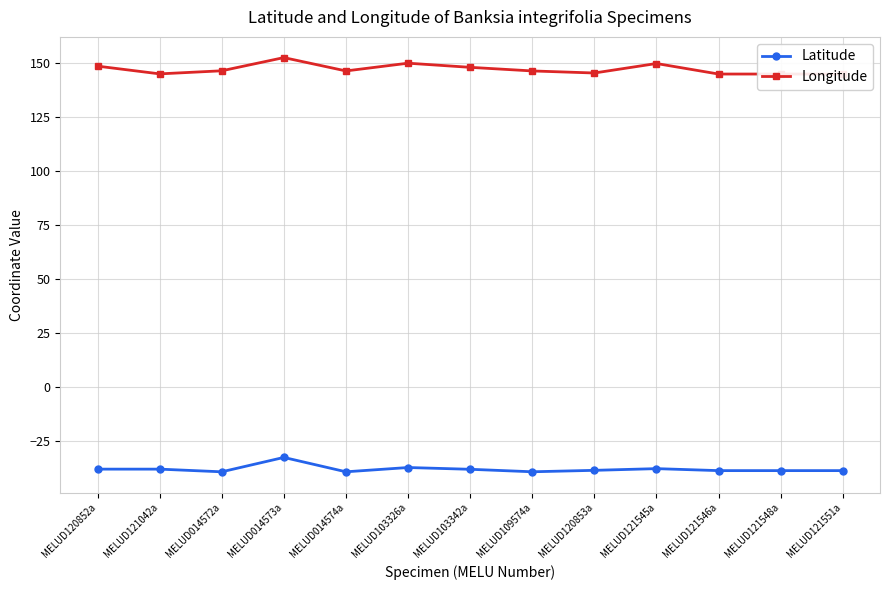

At how many categories does at least one series exceed 28?

13